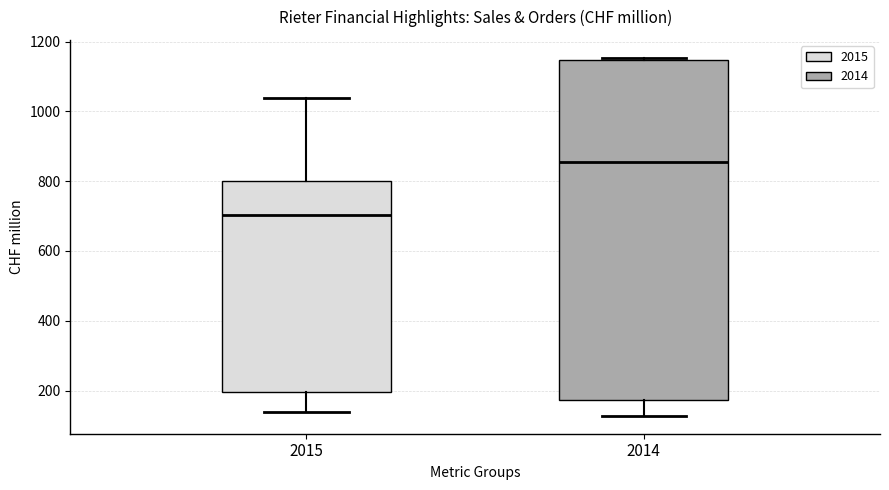

Where is the upper edge of the box at x = 2015 on the y-axis? The values are not printed on the chart, so give them approximately, as read against the axis.

800